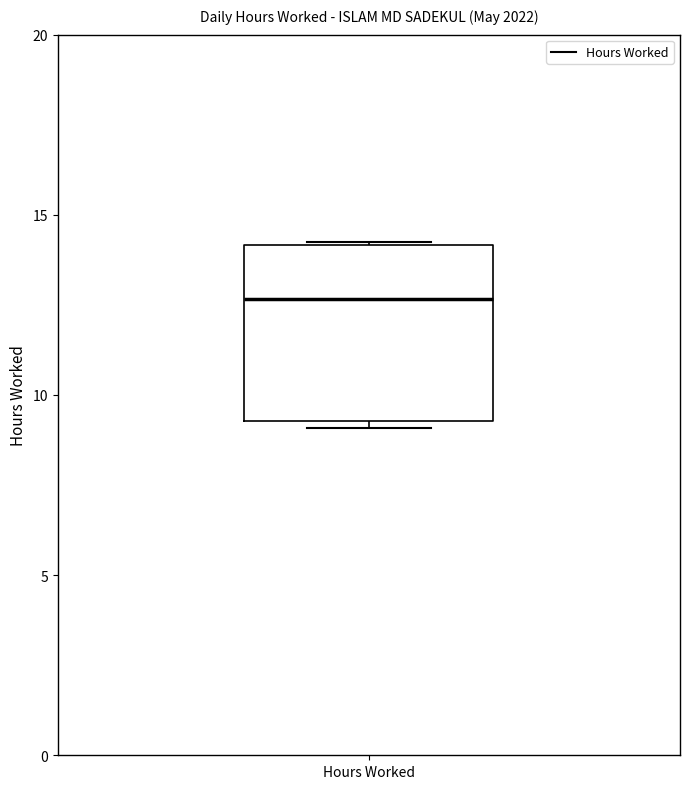

Transcribe this box plot: give where the median line is, the range the box spans, and where the two whiskers end, as read against the y-axis. The values are not printed on the chart, so give them approximately, as read against the axis.

median 12.5, box 9.5 to 14.0, whiskers 9.0 to 14.5